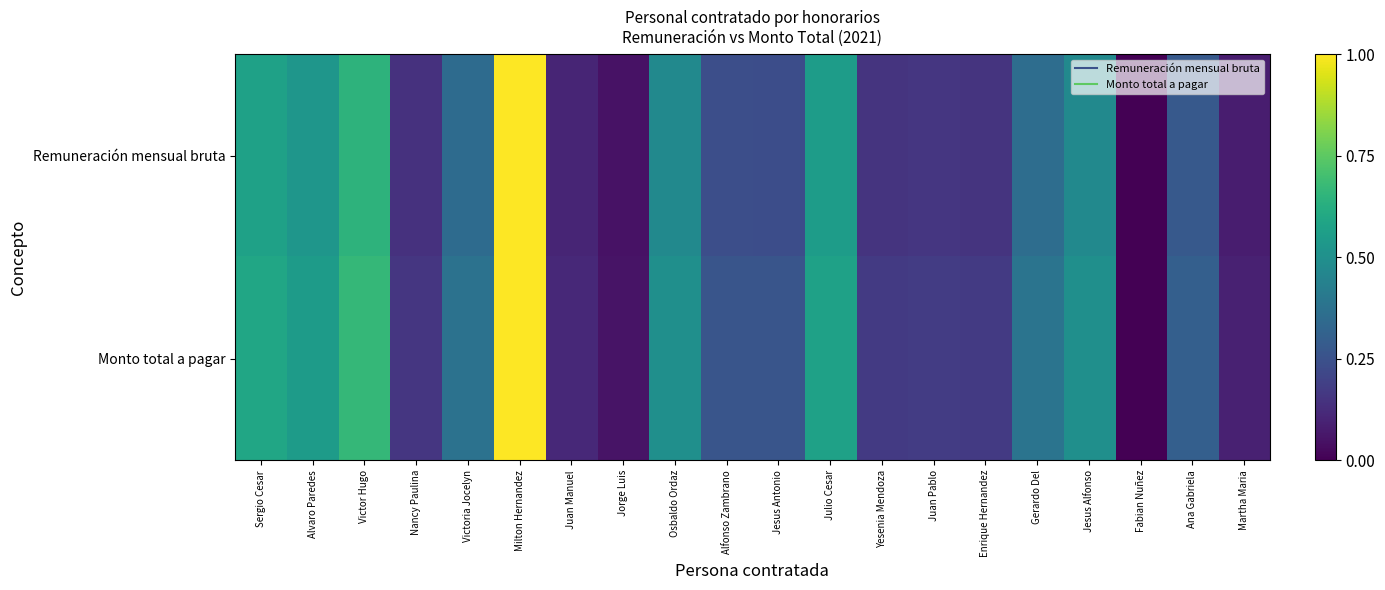

How many series are shown in this chart?

2